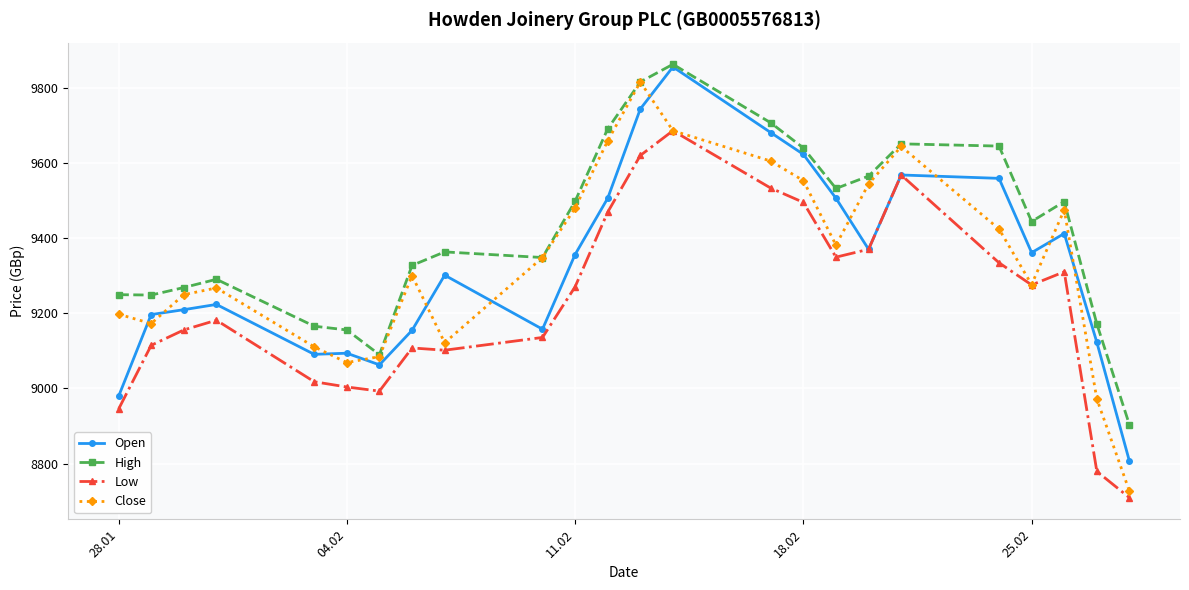

In Low, how many points are lower than both neighbors (excluding endpoints)?

4